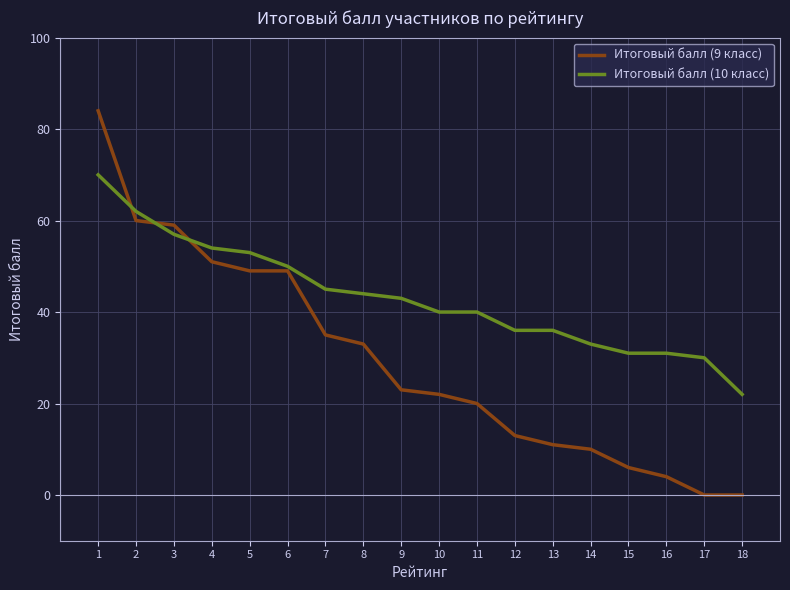

True or false: Итоговый балл (9 класс) and Итоговый балл (10 класс) intersect in this chart.

True